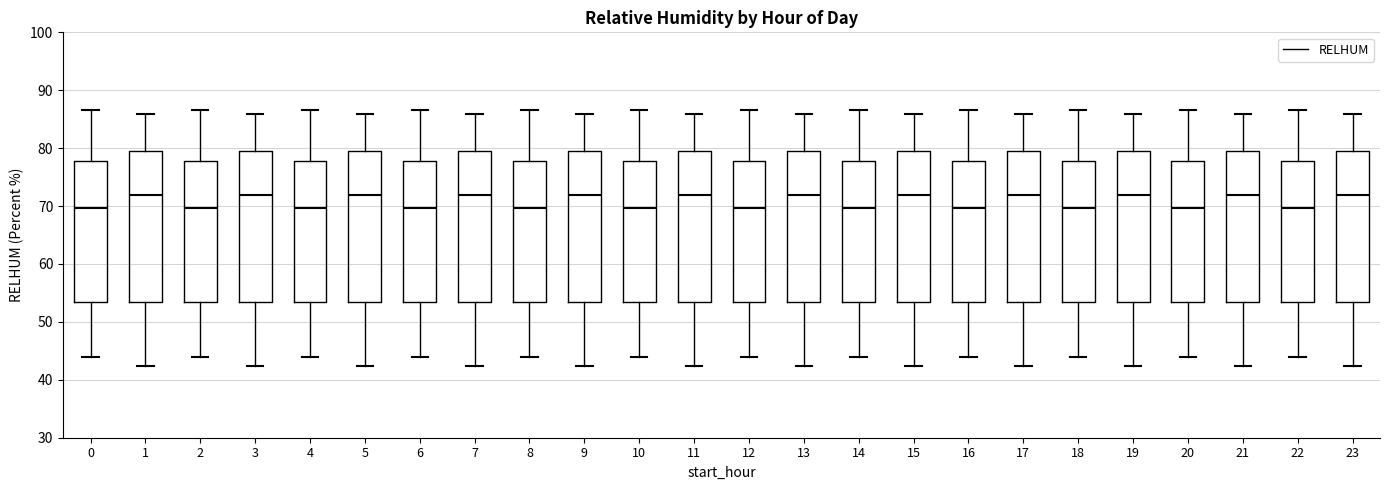

Reading left to right, transcribe this box plot: for each box, give where its median line is, the range the box spans, and where its two whiskers end, as read against the y-axis. The values are not printed on the chart, so give them approximately, as read against the axis.

0: median 70, box 53 to 78, whiskers 44 to 87
1: median 72, box 53 to 79, whiskers 42 to 86
2: median 70, box 53 to 78, whiskers 44 to 87
3: median 72, box 53 to 79, whiskers 42 to 86
4: median 70, box 53 to 78, whiskers 44 to 87
5: median 72, box 53 to 79, whiskers 42 to 86
6: median 70, box 53 to 78, whiskers 44 to 87
7: median 72, box 53 to 79, whiskers 42 to 86
8: median 70, box 53 to 78, whiskers 44 to 87
9: median 72, box 53 to 79, whiskers 42 to 86
10: median 70, box 53 to 78, whiskers 44 to 87
11: median 72, box 53 to 79, whiskers 42 to 86
12: median 70, box 53 to 78, whiskers 44 to 87
13: median 72, box 53 to 79, whiskers 42 to 86
14: median 70, box 53 to 78, whiskers 44 to 87
15: median 72, box 53 to 79, whiskers 42 to 86
16: median 70, box 53 to 78, whiskers 44 to 87
17: median 72, box 53 to 79, whiskers 42 to 86
18: median 70, box 53 to 78, whiskers 44 to 87
19: median 72, box 53 to 79, whiskers 42 to 86
20: median 70, box 53 to 78, whiskers 44 to 87
21: median 72, box 53 to 79, whiskers 42 to 86
22: median 70, box 53 to 78, whiskers 44 to 87
23: median 72, box 53 to 79, whiskers 42 to 86